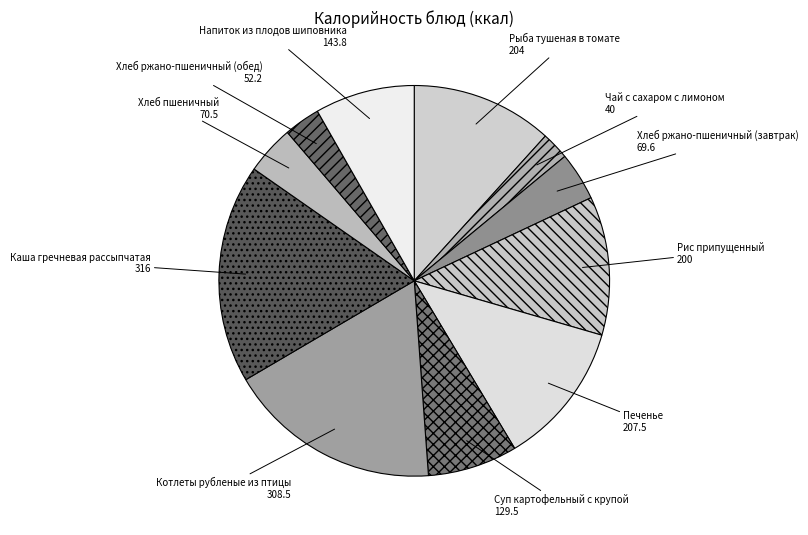

Combined, do Рис припущенный and Чай с сахаром с лимоном account for over 50%?

No